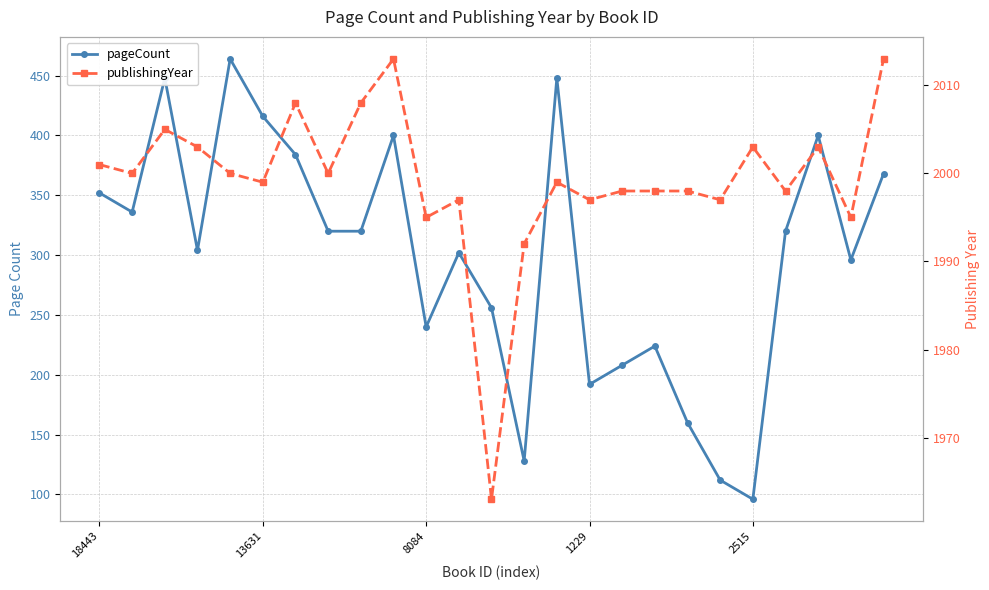

True or false: publishingYear and pageCount cross at least once.

False